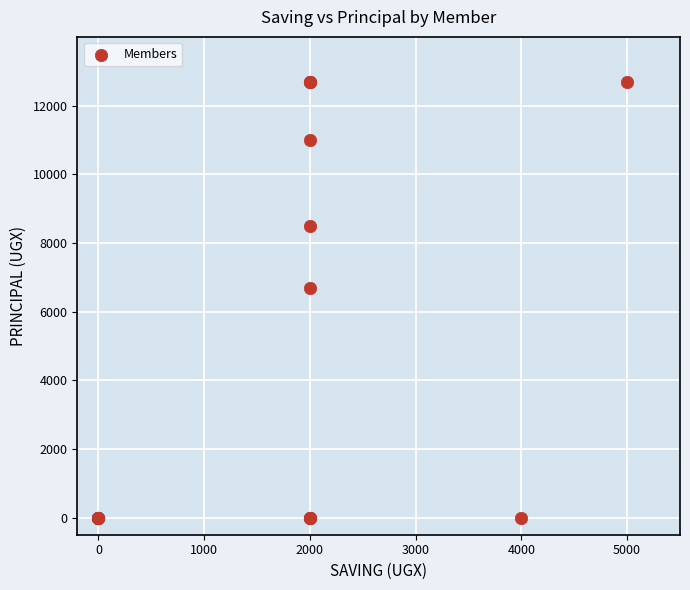

What Y value in the scatter plot is closest to 6350?

6700